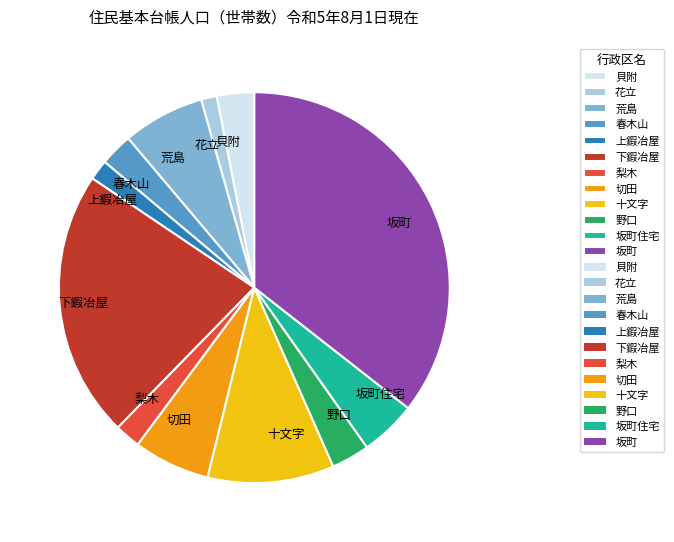

Does any single category account for the majority?

No